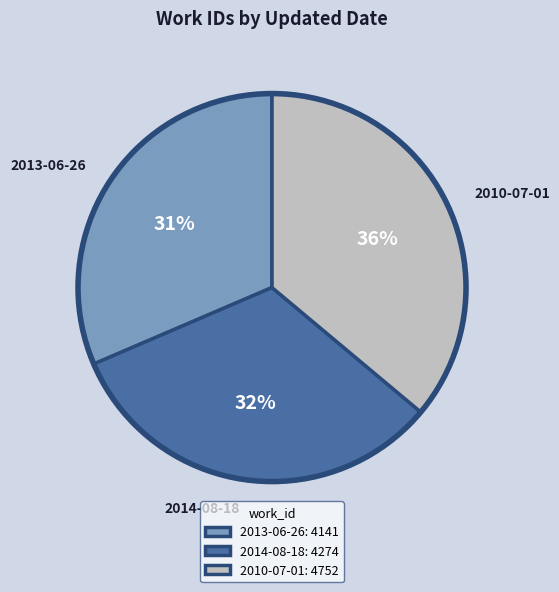

Rank the categories by value from highest to lowest.

2010-07-01, 2014-08-18, 2013-06-26